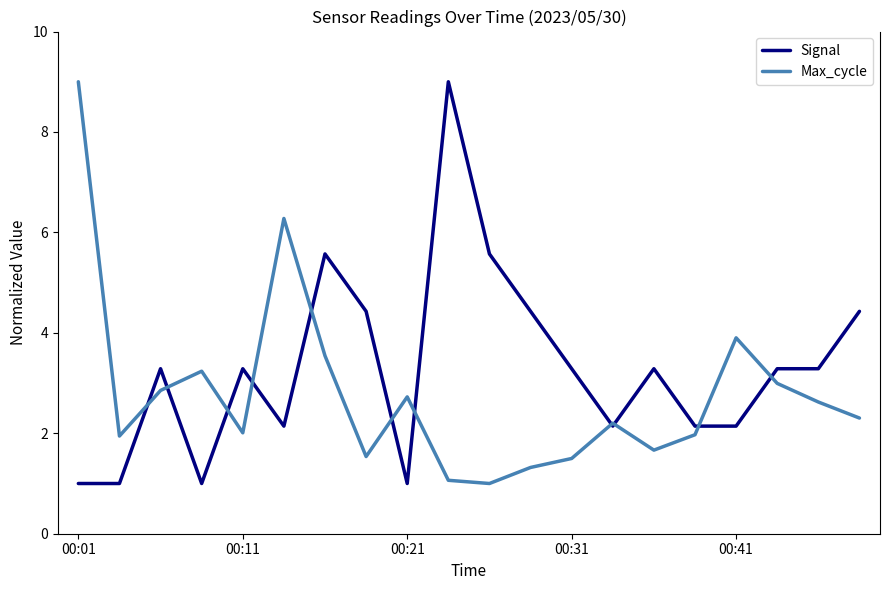

What is the maximum value shown in the chart?

9.0